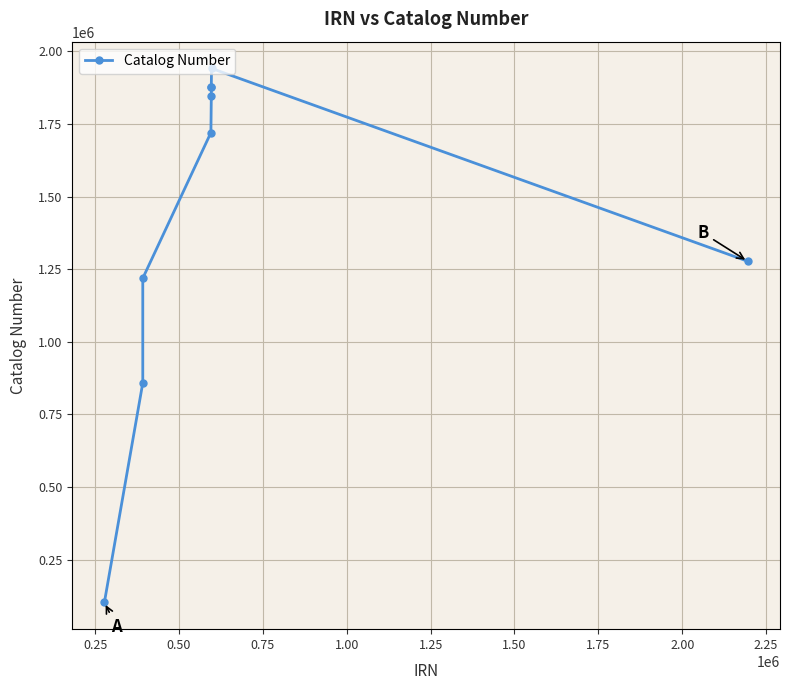

What is the sum of all values?

12722556